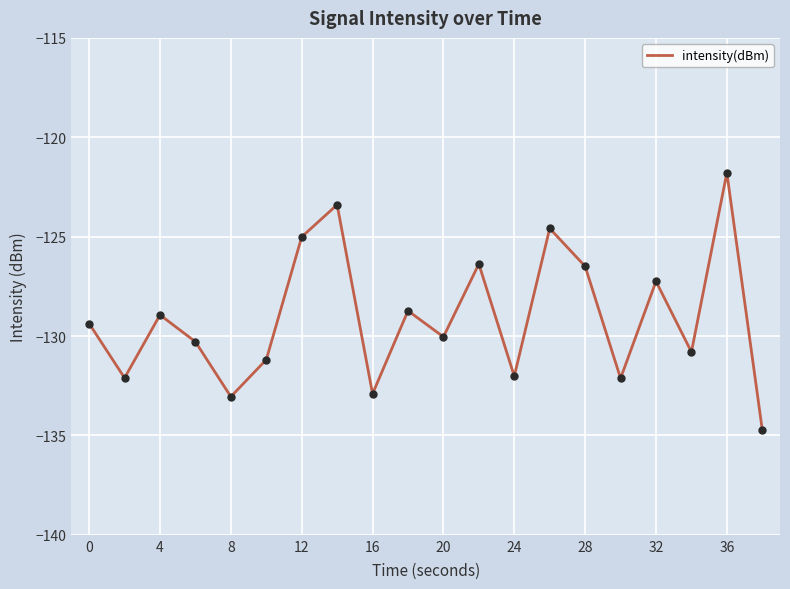

How many interior local valleys (lower than both neighbors) does the data have?

7